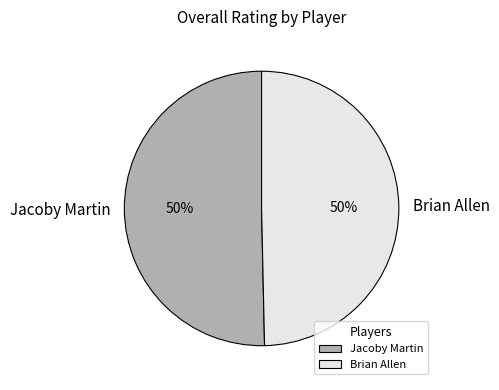

What is the ratio of the value at Jacoby Martin to the value at Brian Allen?

1.0